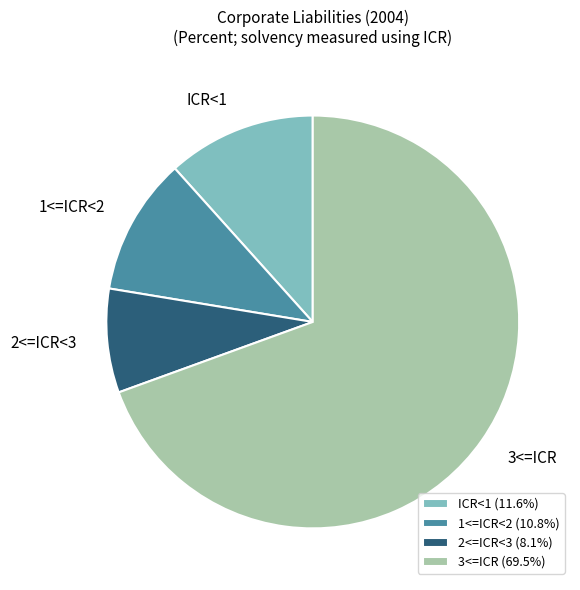

Count the number of slices in the pie.

4